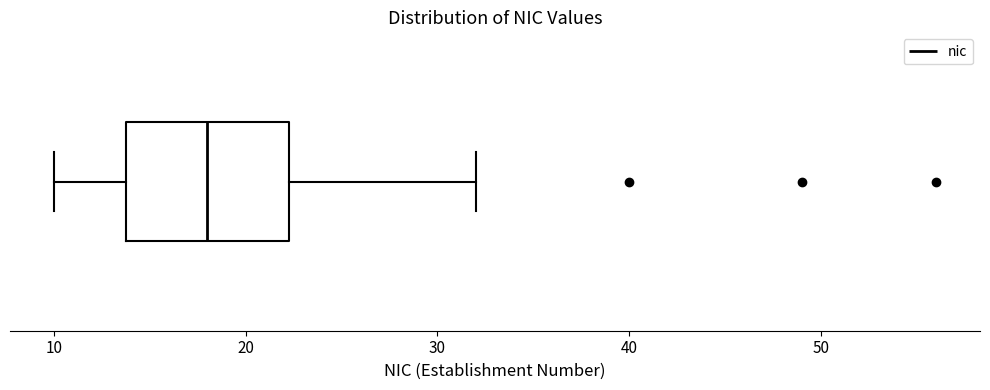

Read this box plot against the x-axis: the position of the median line, the range covered by the box, and the ends of both whiskers. The values are not printed on the chart, so give them approximately, as read against the axis.

median 18, box 14 to 22, whiskers 10 to 32